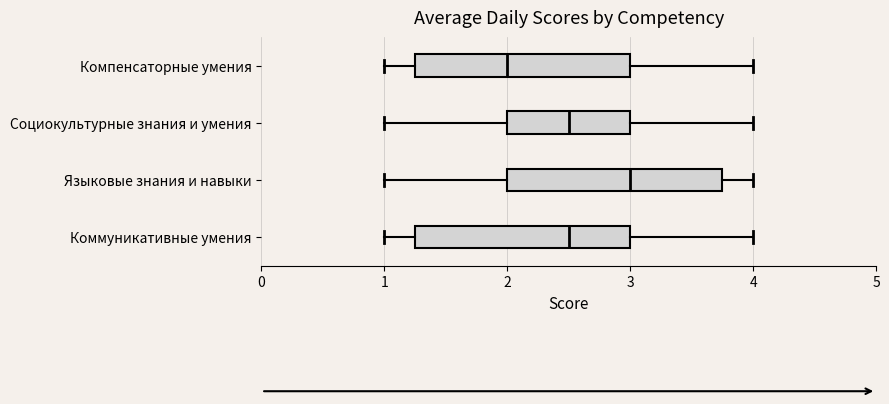

Which box's median line is the furthest to the right?

Языковые знания и навыки